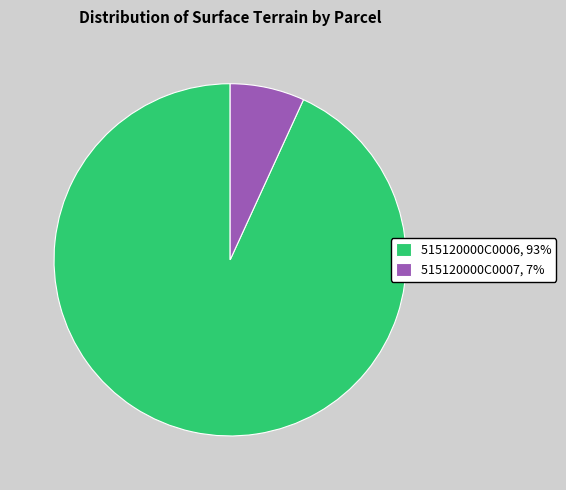

Which slice represents more than half of the pie?

515120000C0006